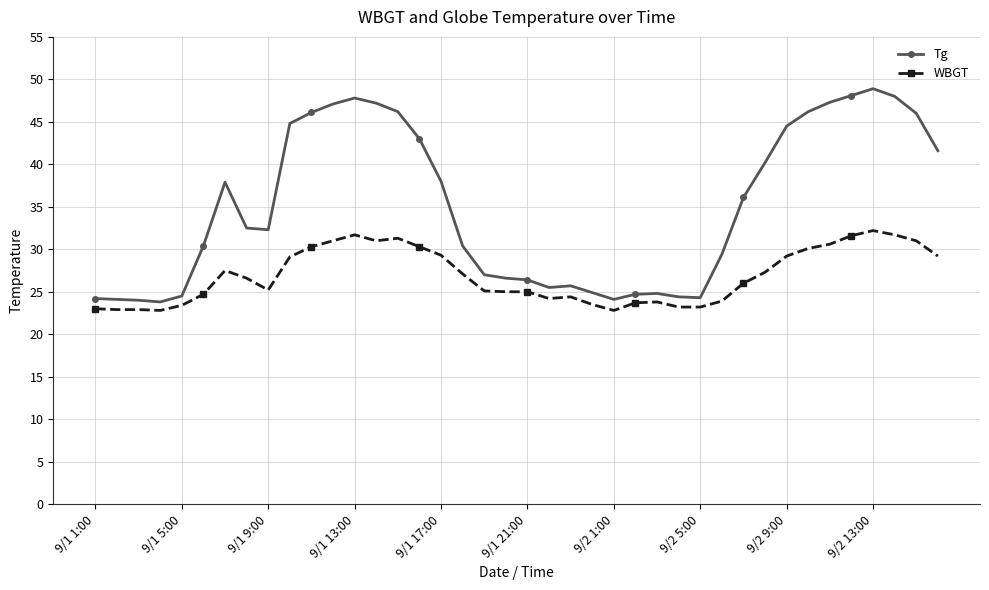

What is the value of the Tg point at the 19th from the left?

27.0